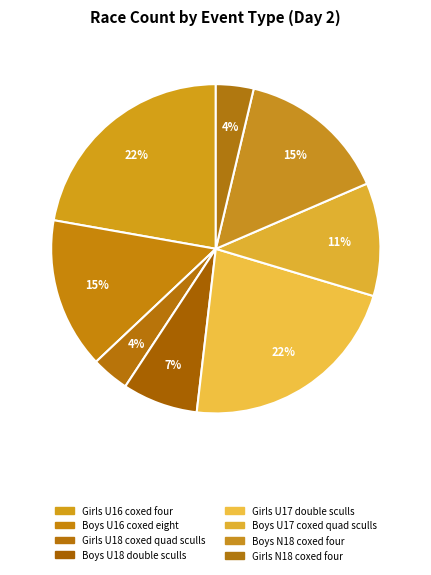

How many slices are in this pie chart?

8